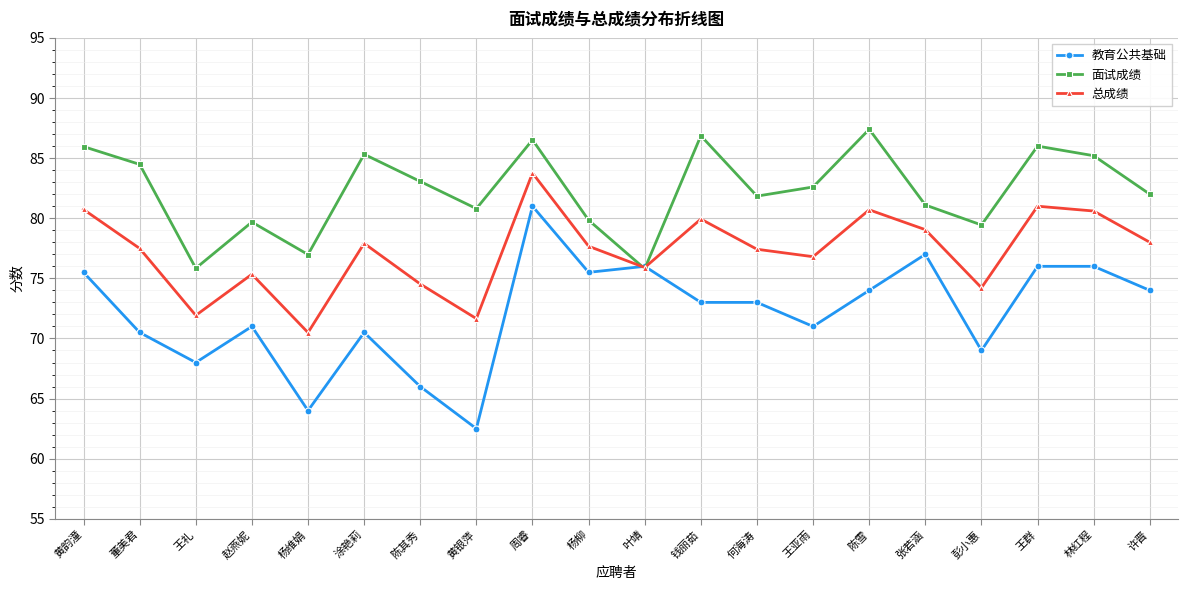

What is the total value across all series at 陈其秀?

223.6